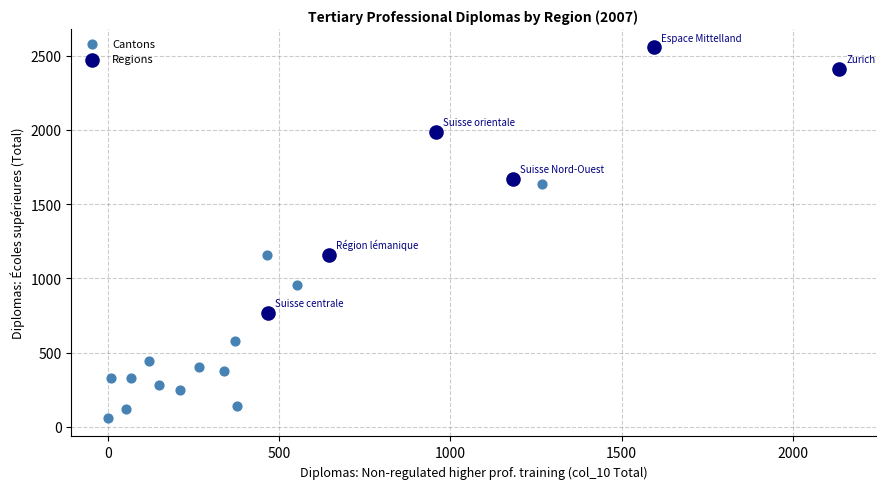

Which series has the largest Y range (max minus min)?

Regions